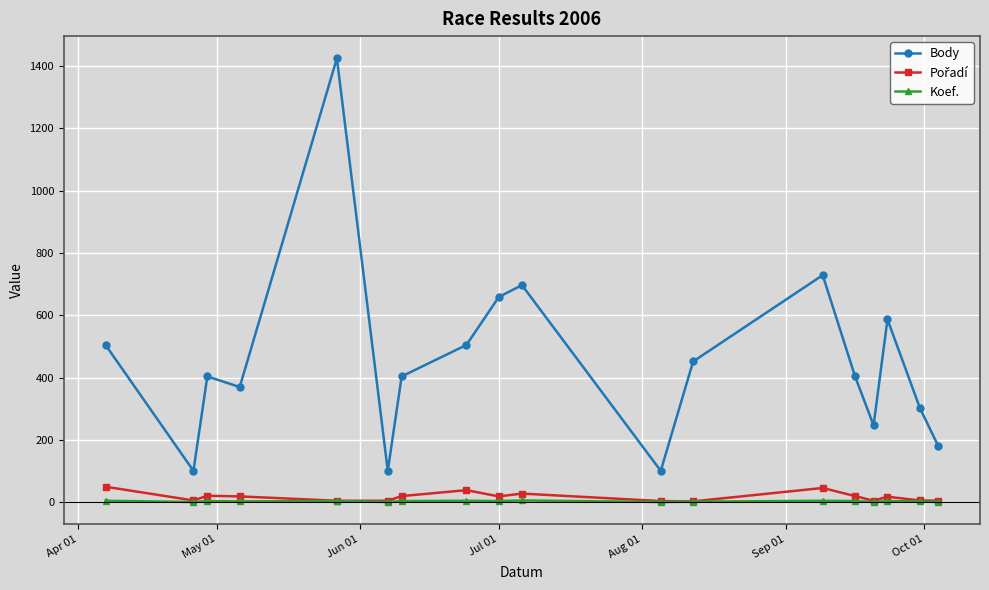

What is the maximum value shown in the chart?

1425